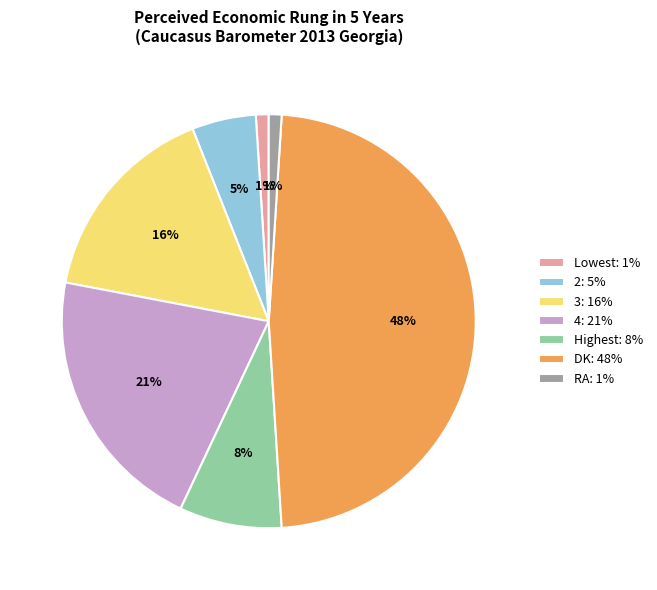

The 3 slice represents 27% of the pie. True or false?

False